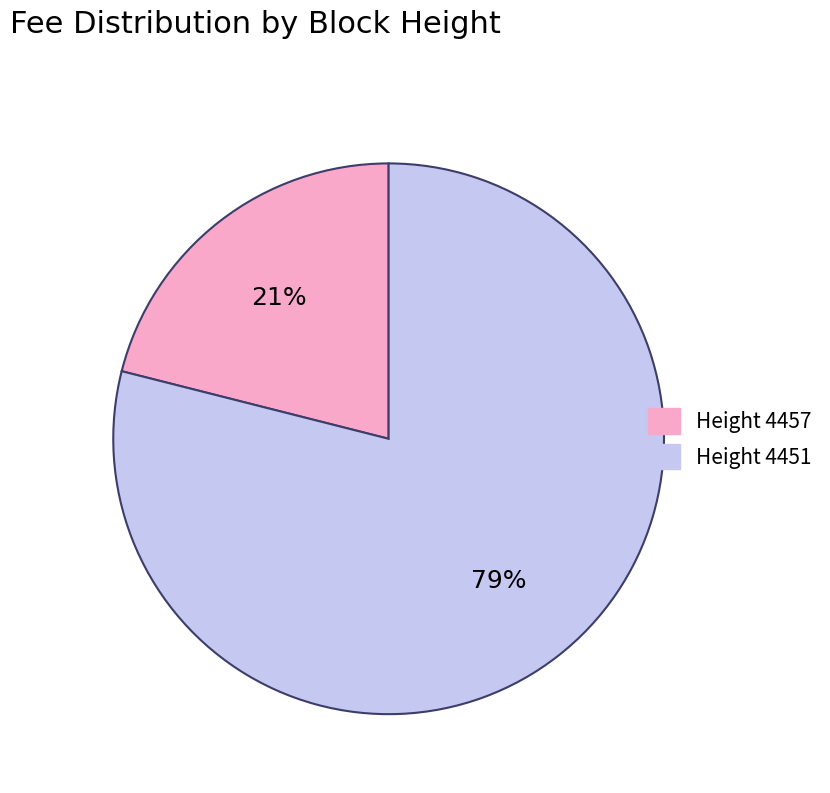

What is the largest slice in the pie chart?

Height 4451